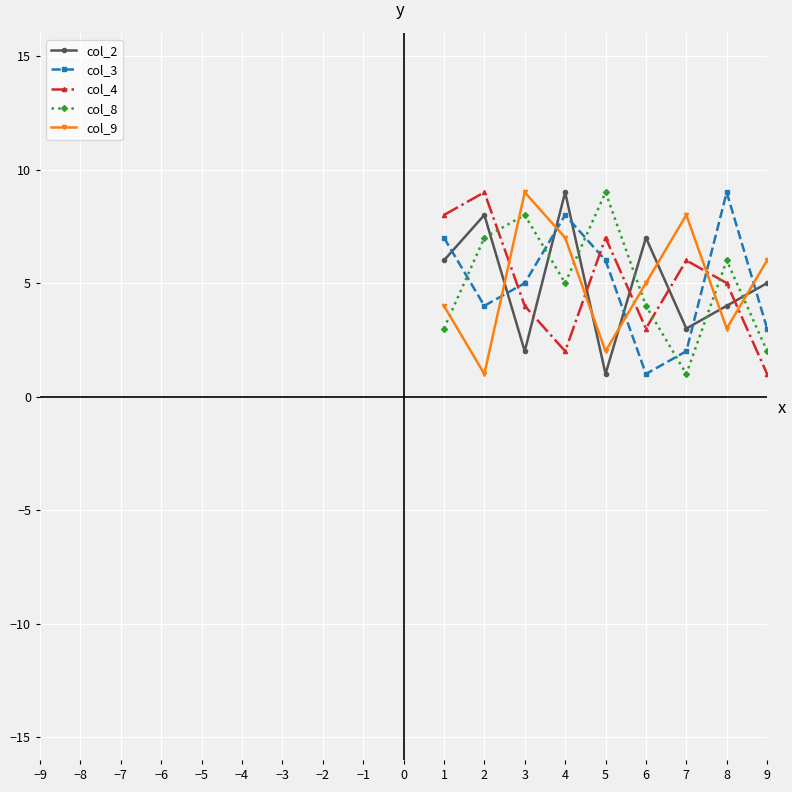

True or false: col_4 has a value of 3 at 3.

False